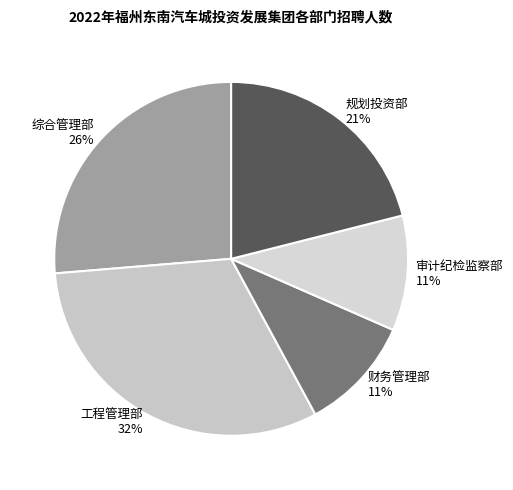

Does 综合管理部 represent more than half of the total?

No